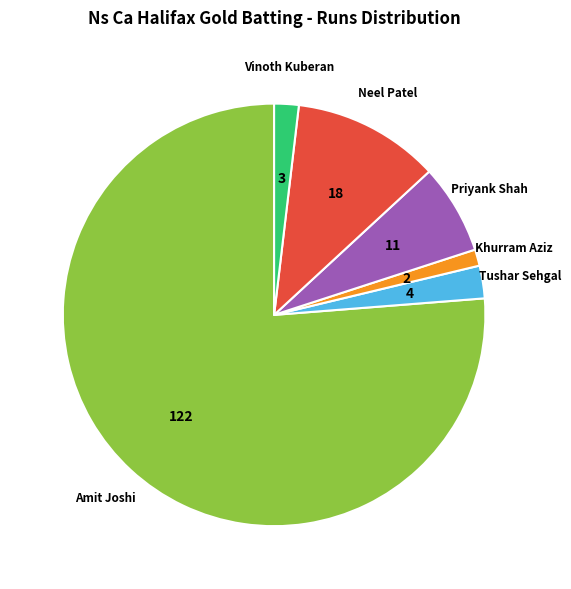

Does any single category account for the majority?

Yes